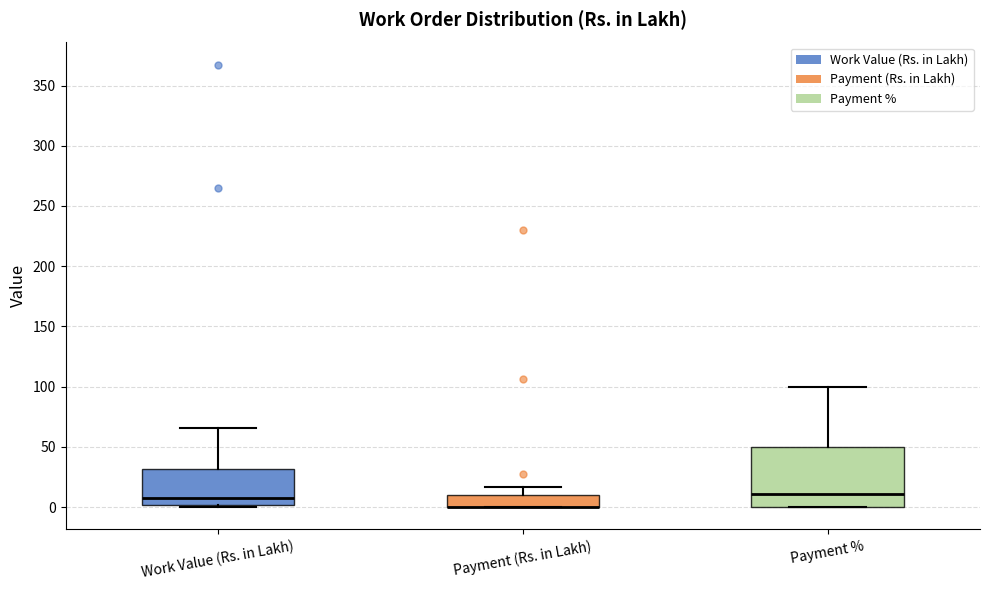

Which box is the tallest, from its lower edge to its upper edge?

Payment %